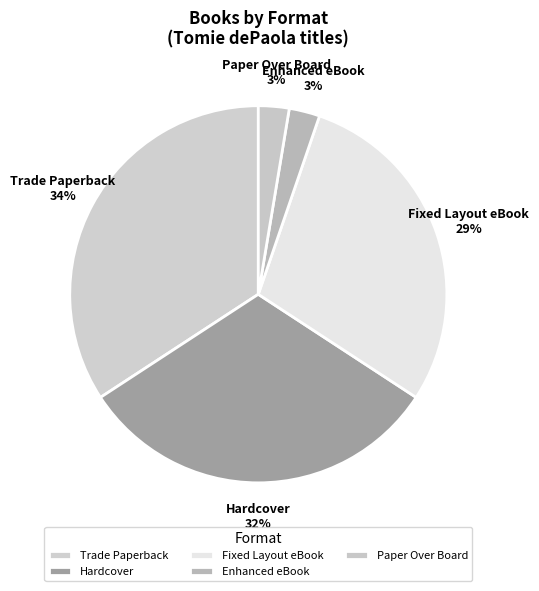

Which has a higher value, Trade Paperback or Fixed Layout eBook?

Trade Paperback